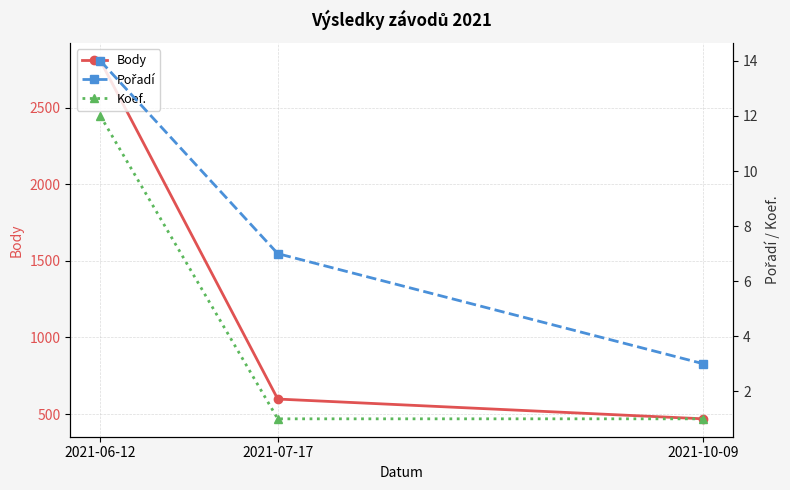

How many data points does each series have?

3